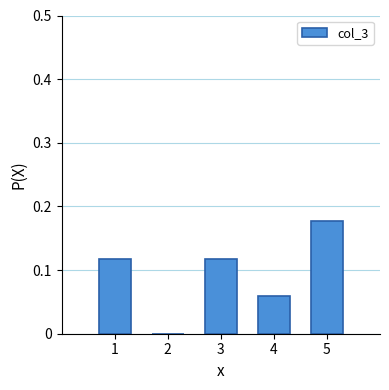

Which range on the x-axis has the tallest bar?

4.5 to 5.5